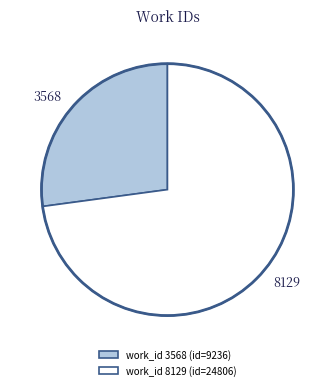

Which has a higher value, 3568 or 8129?

8129